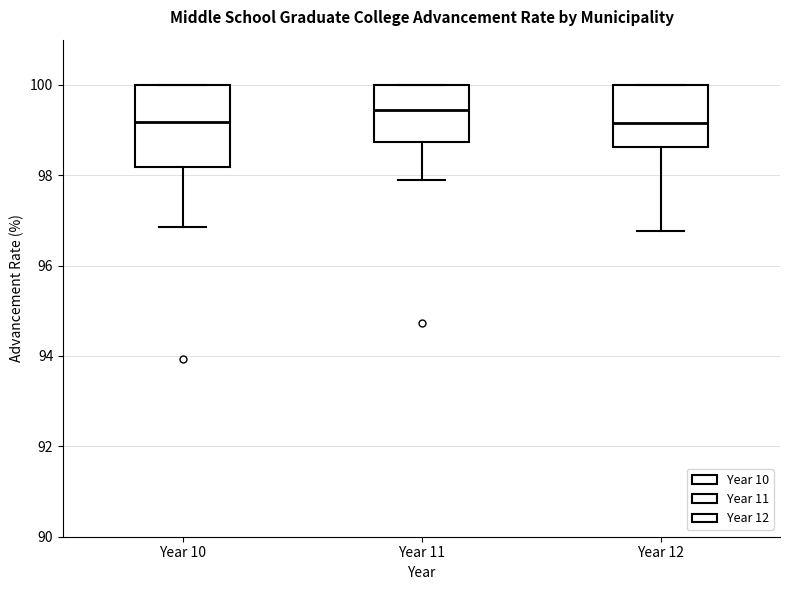

Comparing the boxes themselves (not the whiskers), which one is the tallest?

Year 10